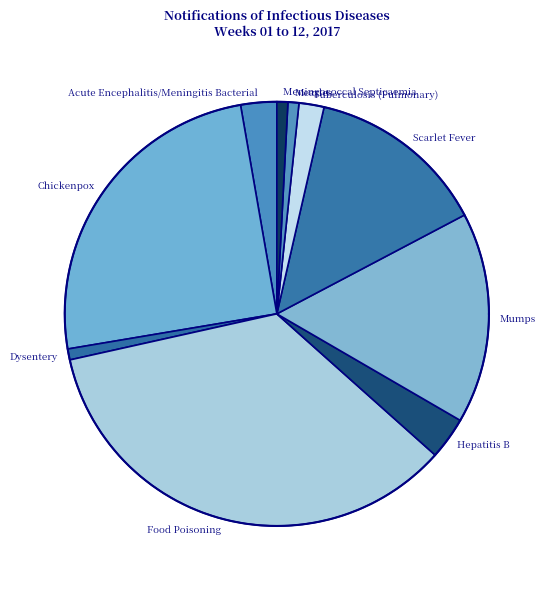

To the nearest percent, what is the difference between the Acute Encephalitis/Meningitis Bacterial and Scarlet Fever slice percentages?

11%